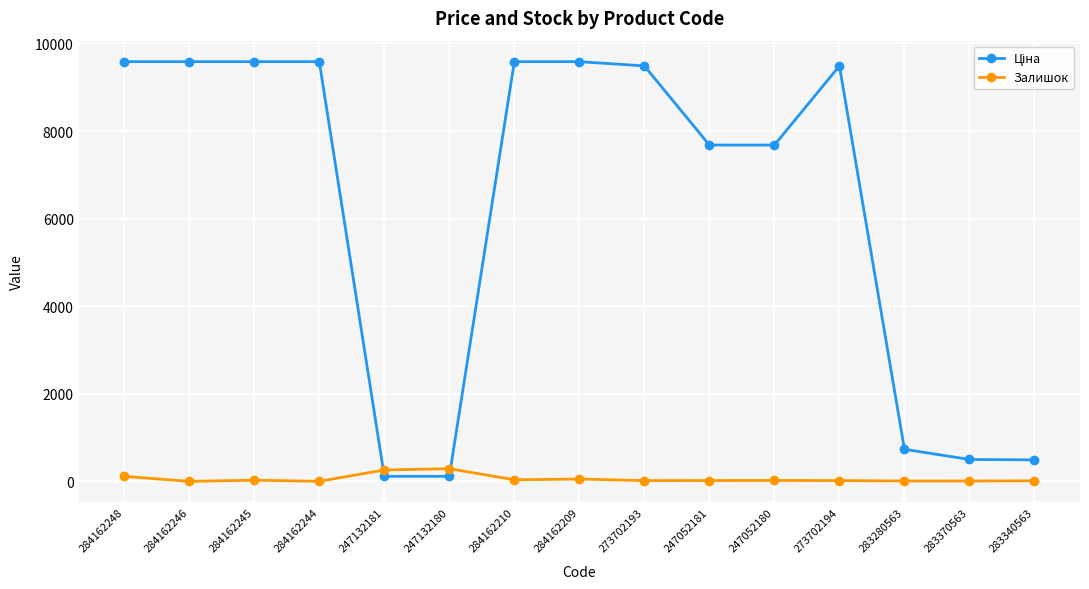

What is the average value of the Залишок series?

59.1